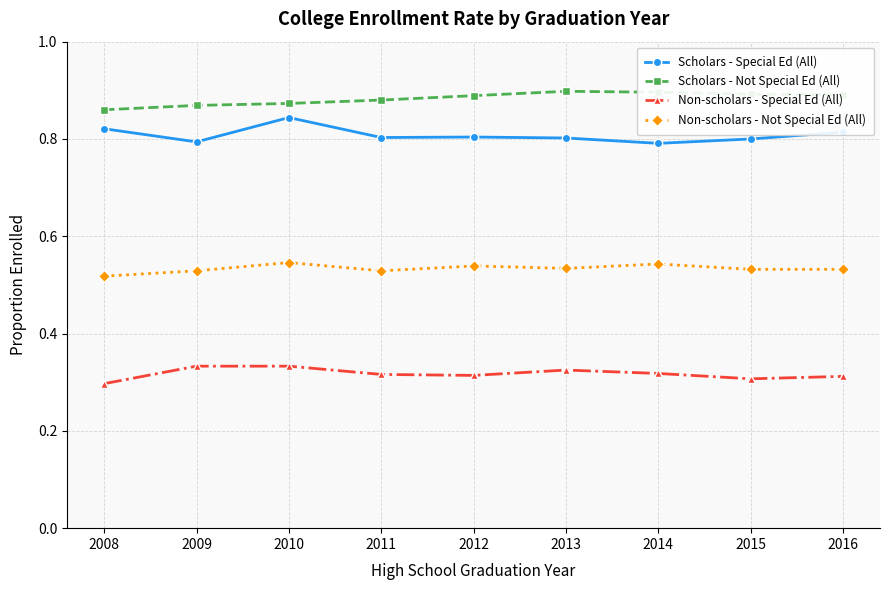

Rank the series by their maximum value, from highest to lowest.

Scholars - Not Special Ed (All), Scholars - Special Ed (All), Non-scholars - Not Special Ed (All), Non-scholars - Special Ed (All)